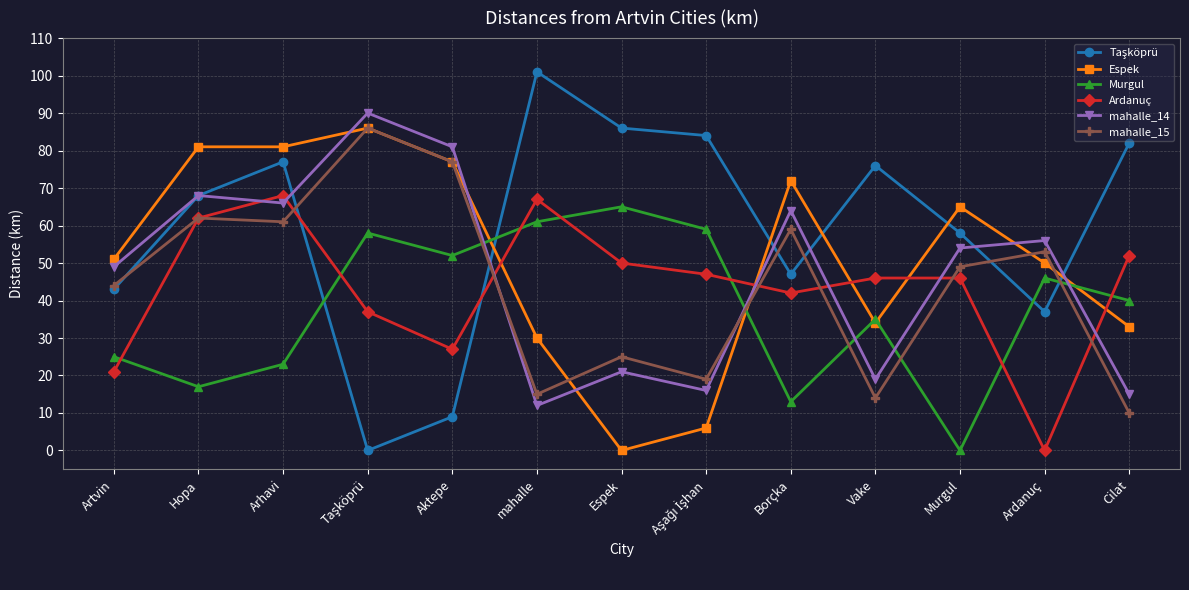

How many categories are shown in the chart?

13